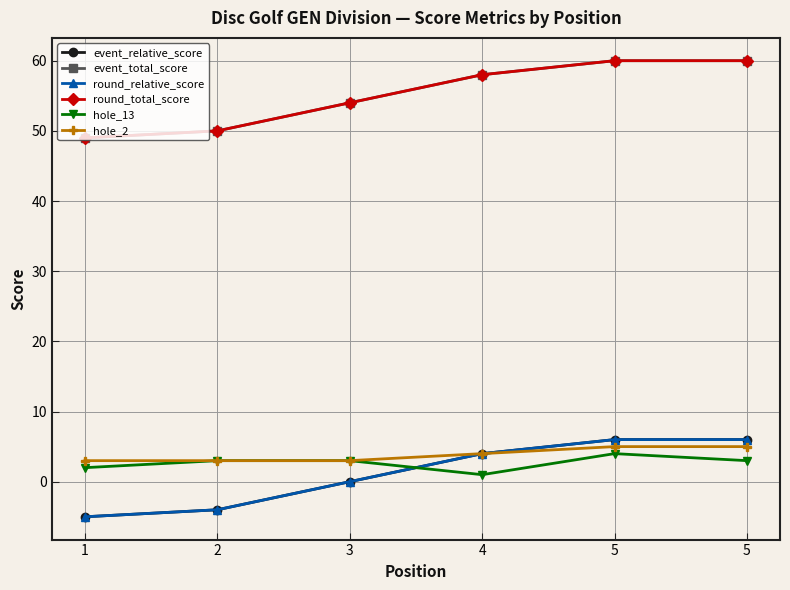

Is this an area chart (filled region under the line)?

No